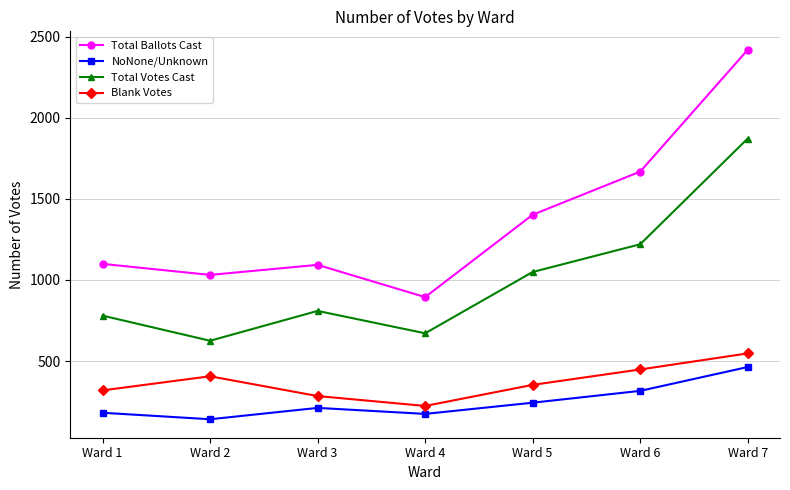

Which series has the widest spread of values?

Total Ballots Cast